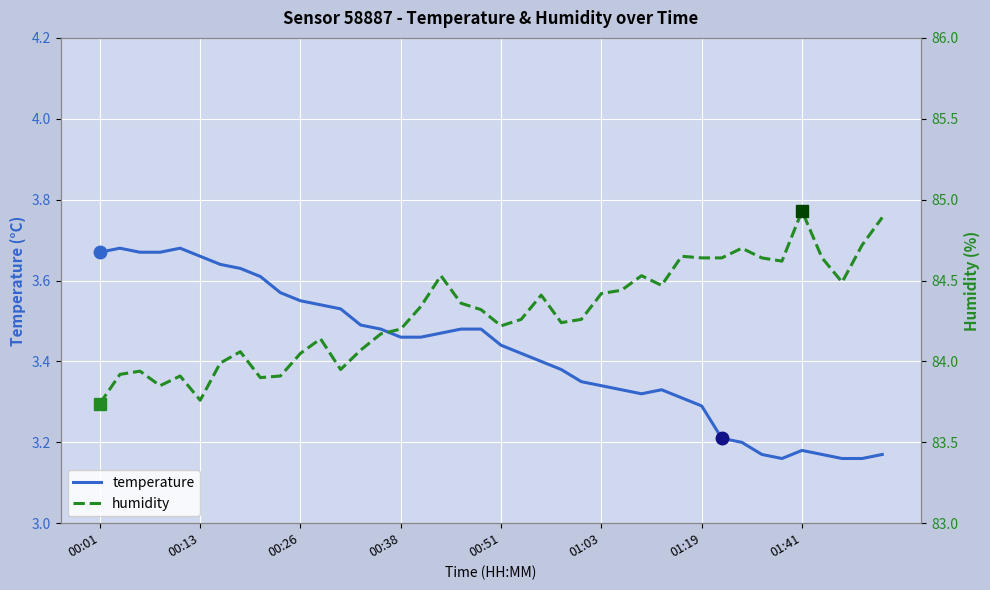

How many values in the humidity series exceed 84?

30